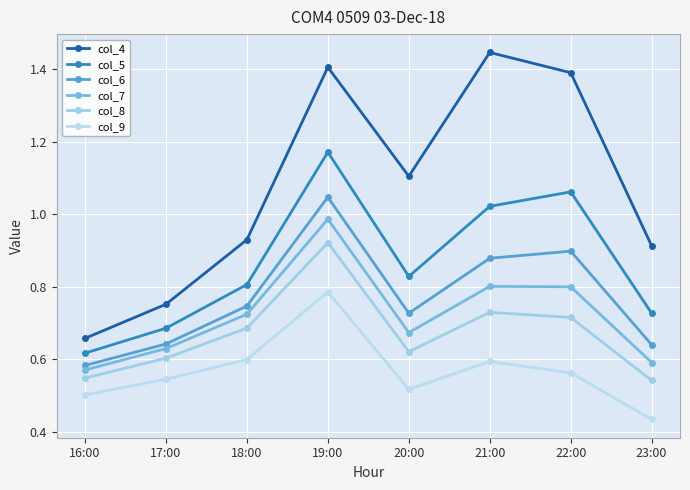

List the labels in order of col_9 value, largest first.

19:00, 18:00, 21:00, 22:00, 17:00, 20:00, 16:00, 23:00